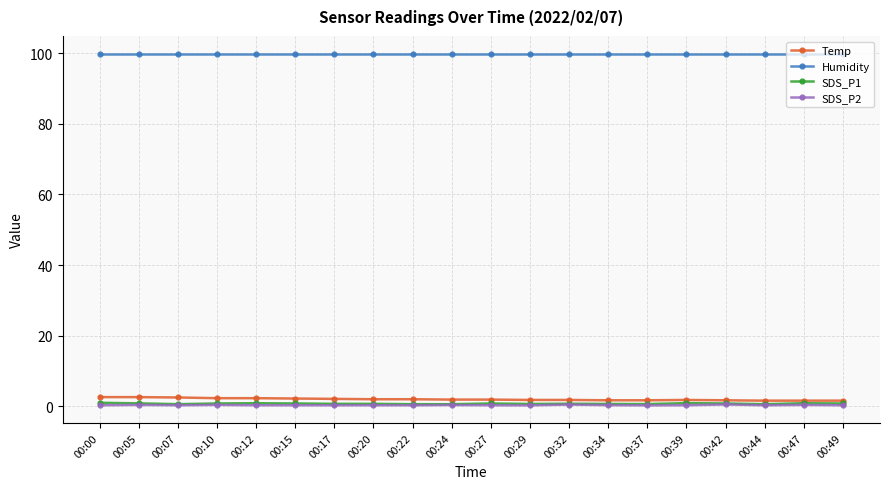

True or false: SDS_P2 and SDS_P1 cross at least once.

False